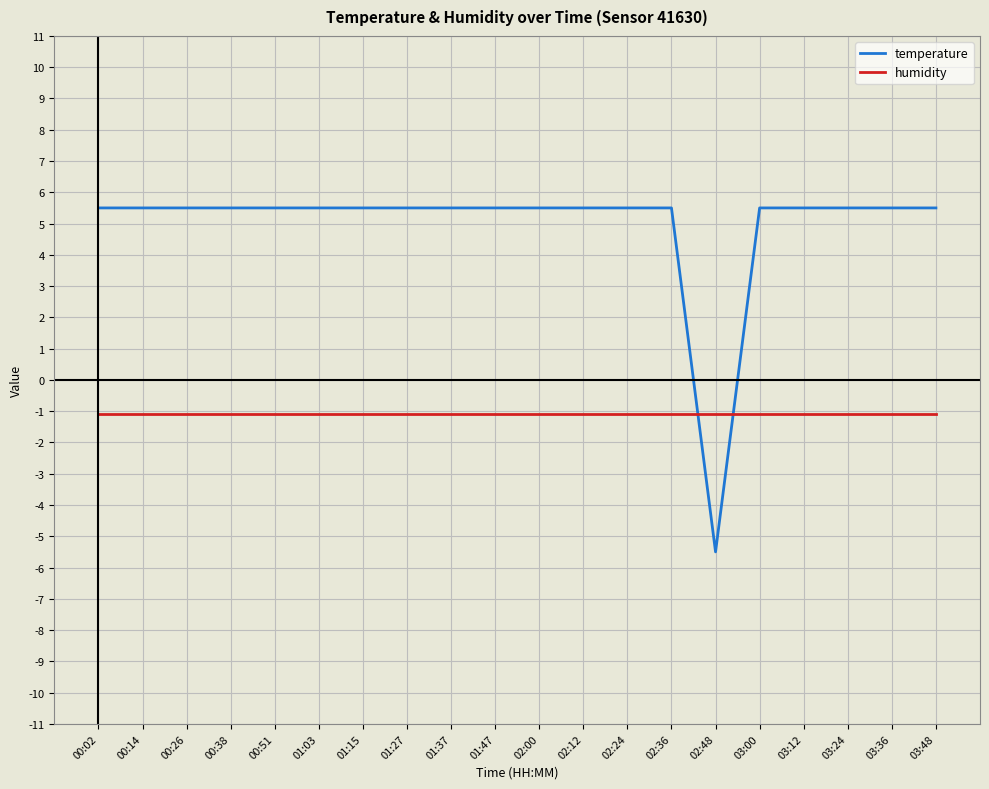

Where do humidity and temperature first cross each other?

02:36 and 02:48